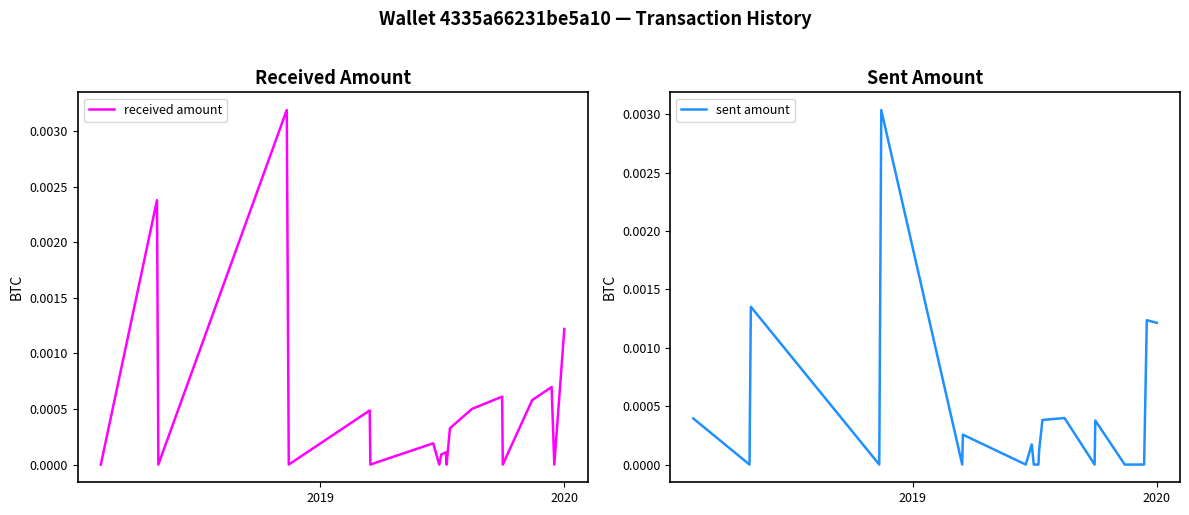

Is the value of received amount at 17 greater than the value of sent amount at 8?

Yes